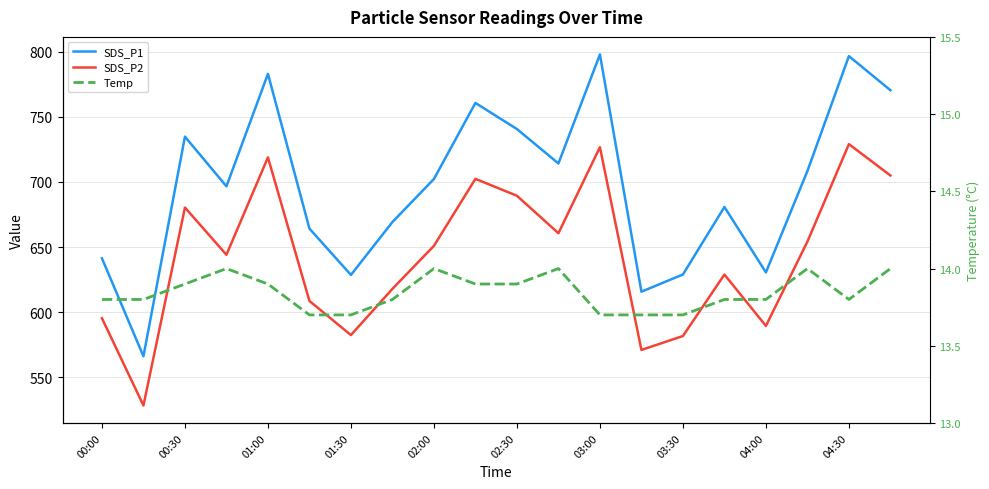

Does the chart have visible grid lines?

Yes